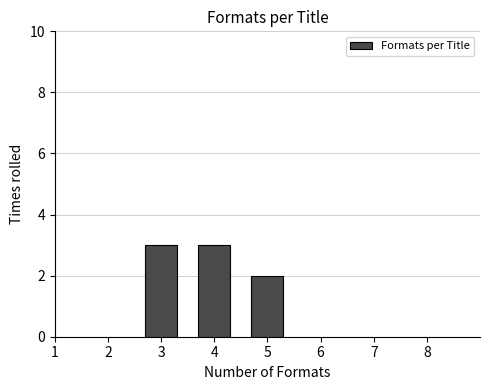

Reading right to left, list all the values displayed in this chart.

5=2	4=3	3=3